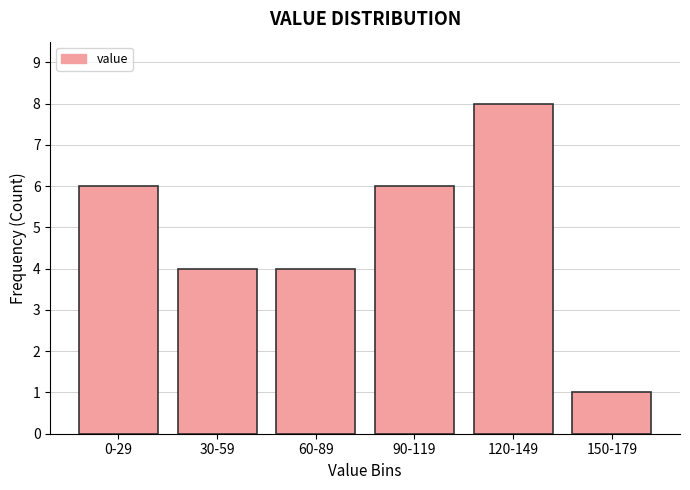

Reading left to right, what are all the values shown in this chart?

6	4	4	6	8	1